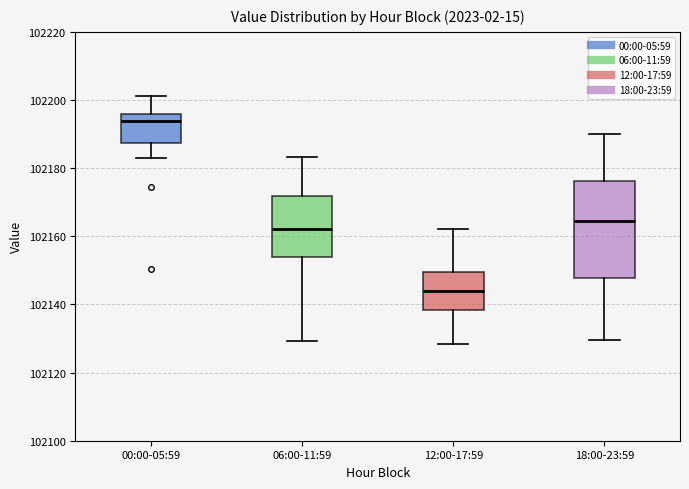

Which box's median line is the lowest?

12:00-17:59